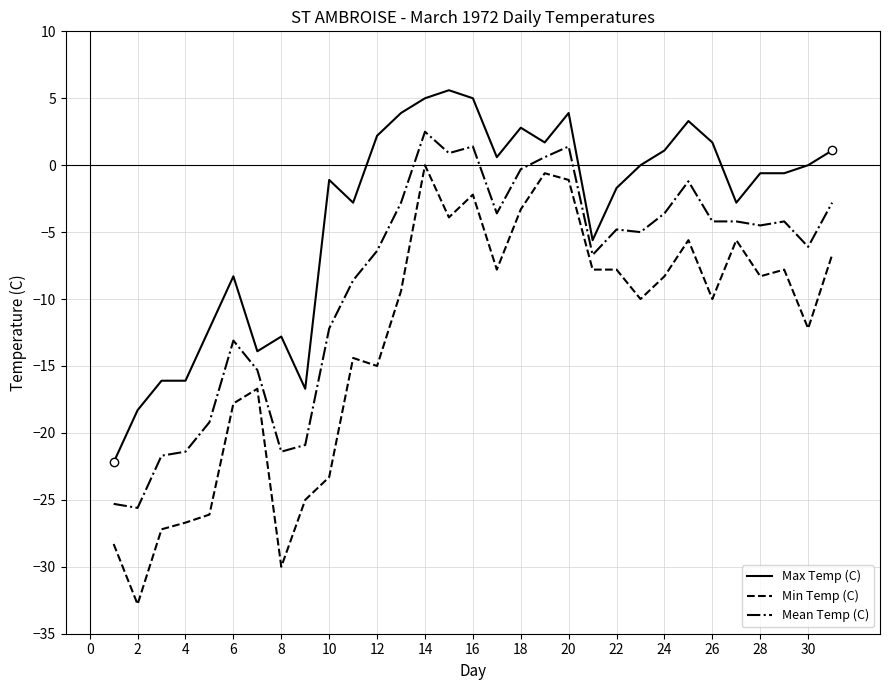

What is the average value of the Max Temp (C) series?

-3.7